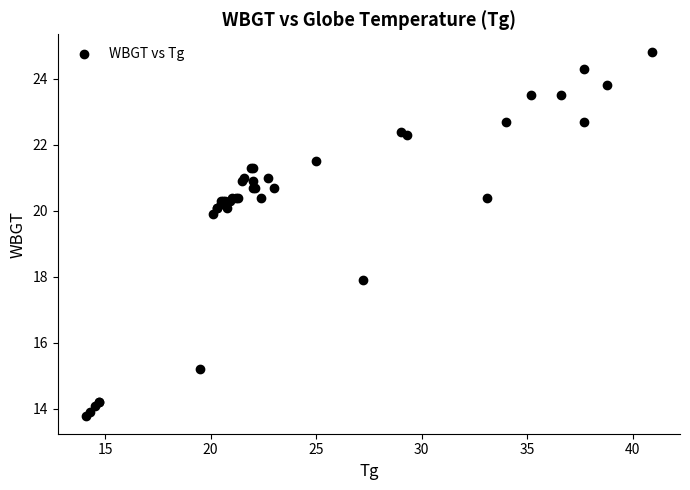

What Y value in the scatter plot is closest to 19?

19.9